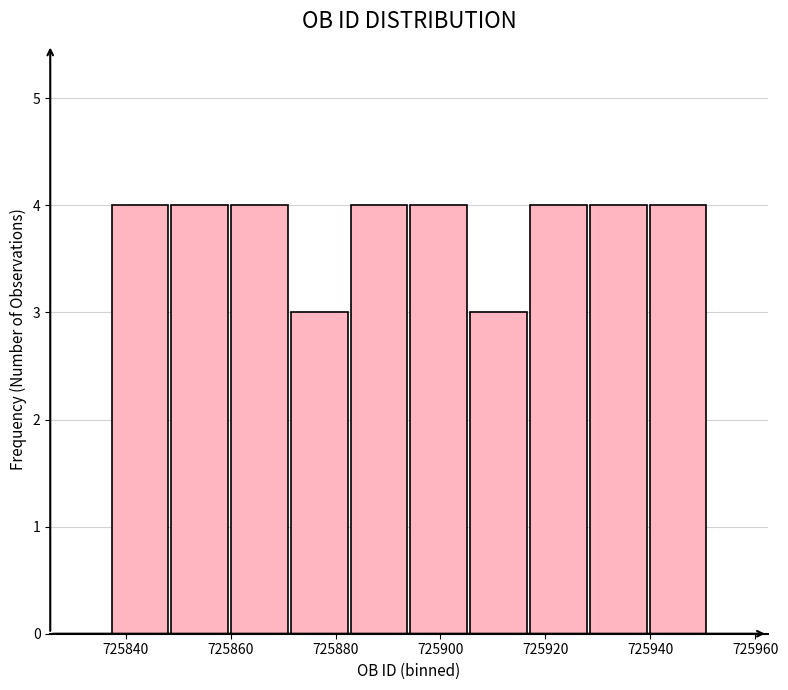

How tall is the bar that spans 725928.2 to 725939.6 on the x-axis? Neither the bar edges nor the heights are printed on the chart, so give them approximately, as read against the axes.

4